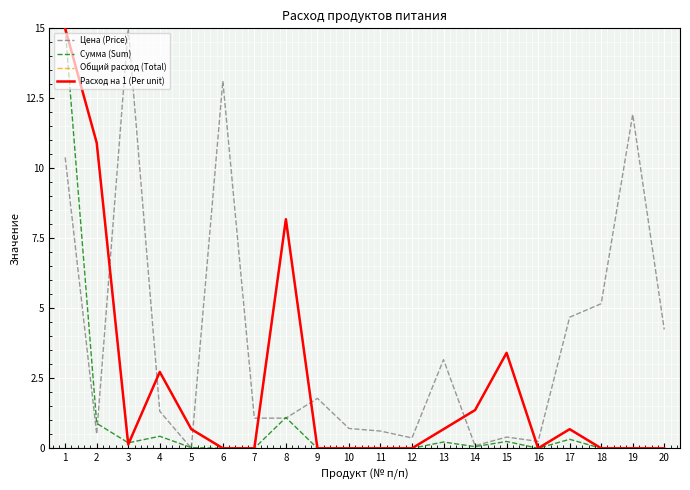

Does the chart display data point markers on the line(s)?

No